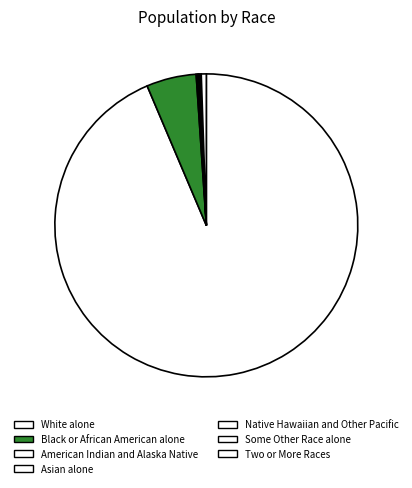

Rank the categories by value from highest to lowest.

White alone, Black or African American alone, Two or More Races, American Indian and Alaska Native, Some Other Race alone, Native Hawaiian and Other Pacific, Asian alone